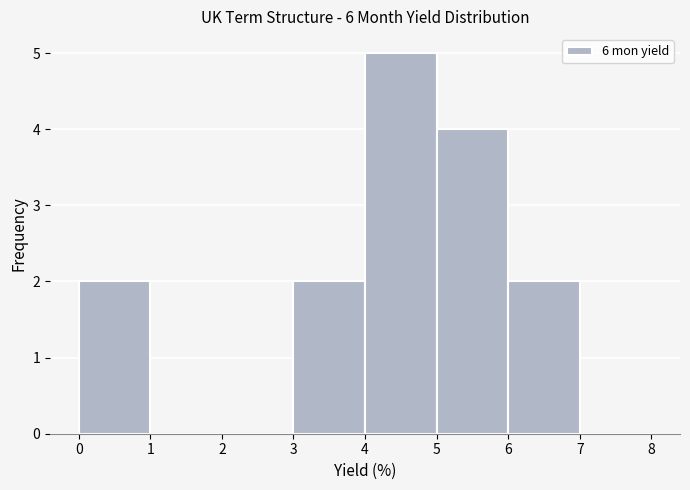

Reading left to right, transcribe this chart: for each bar, give the range it covers on the x-axis and its height. The values are not printed on the chart, so give them approximately, as read against the axis.

0 to 1: 2
1 to 2: 0
2 to 3: 0
3 to 4: 2
4 to 5: 5
5 to 6: 4
6 to 7: 2
7 to 8: 0